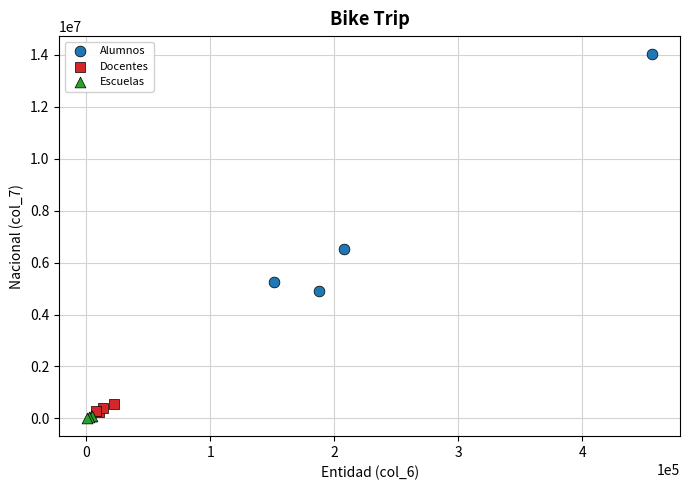

Which series has the widest spread of Y values?

Alumnos